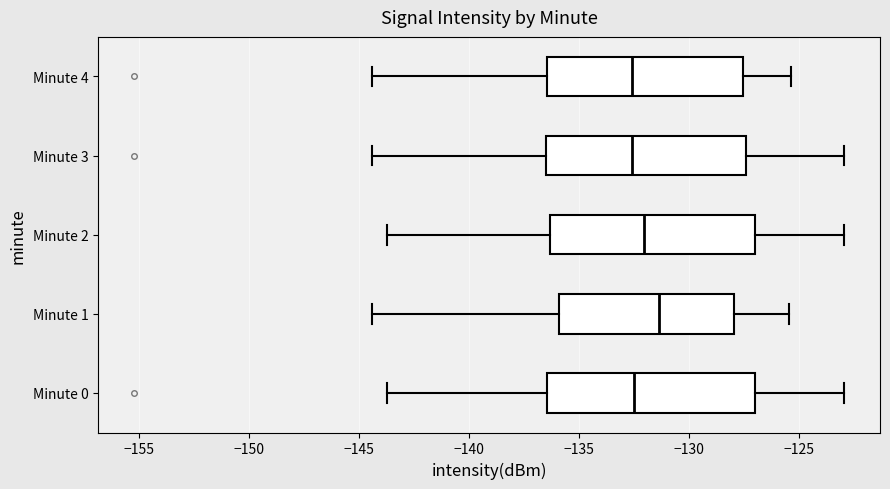

Reading bottom to top, transcribe this box plot: for each box, give where its median line is, the range the box spans, and where its two whiskers end, as read against the x-axis. The values are not printed on the chart, so give them approximately, as read against the axis.

Minute 0: median -132.5, box -136.5 to -127.0, whiskers -143.5 to -123.0
Minute 1: median -131.5, box -136.0 to -128.0, whiskers -144.5 to -125.5
Minute 2: median -132.0, box -136.5 to -127.0, whiskers -143.5 to -123.0
Minute 3: median -132.5, box -136.5 to -127.5, whiskers -144.5 to -123.0
Minute 4: median -132.5, box -136.5 to -127.5, whiskers -144.5 to -125.5